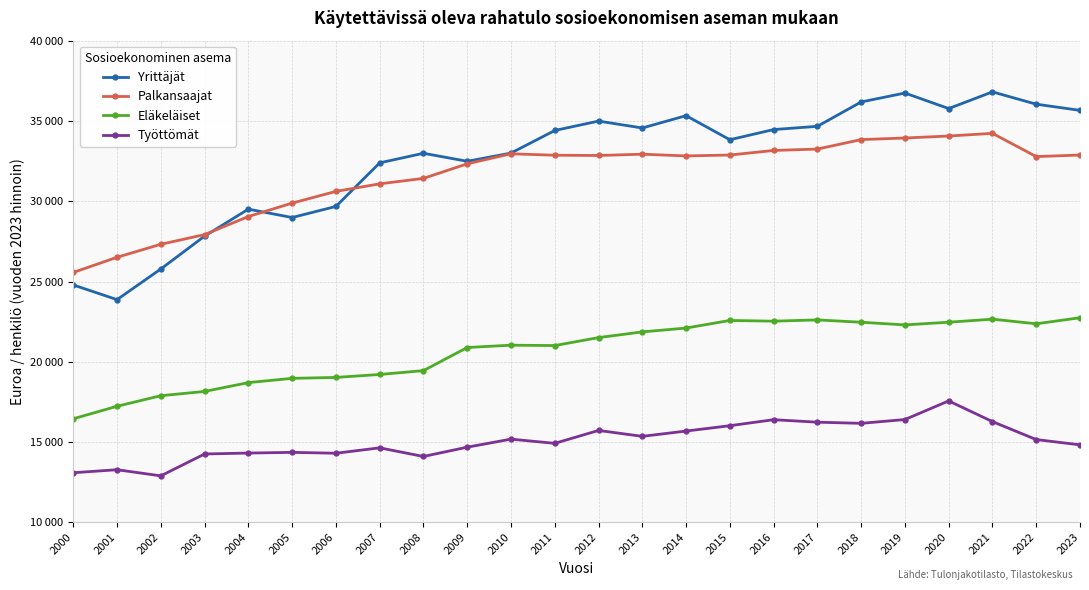

What is the greatest value displayed?

36811